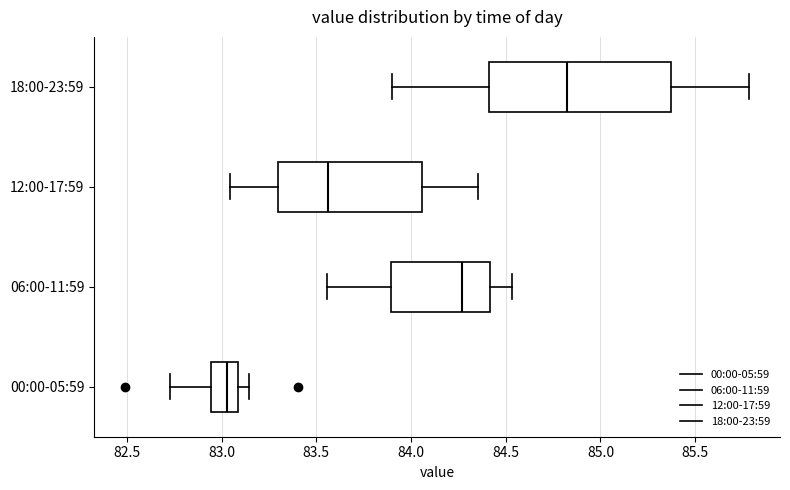

Reading bottom to top, read every box against the x-axis: the position of its median line, the range the box covers, and the ends of its whiskers. The values are not printed on the chart, so give them approximately, as read against the axis.

00:00-05:59: median 83.05, box 82.95 to 83.10, whiskers 82.75 to 83.15
06:00-11:59: median 84.25, box 83.90 to 84.40, whiskers 83.55 to 84.55
12:00-17:59: median 83.55, box 83.30 to 84.05, whiskers 83.05 to 84.35
18:00-23:59: median 84.80, box 84.40 to 85.35, whiskers 83.90 to 85.80